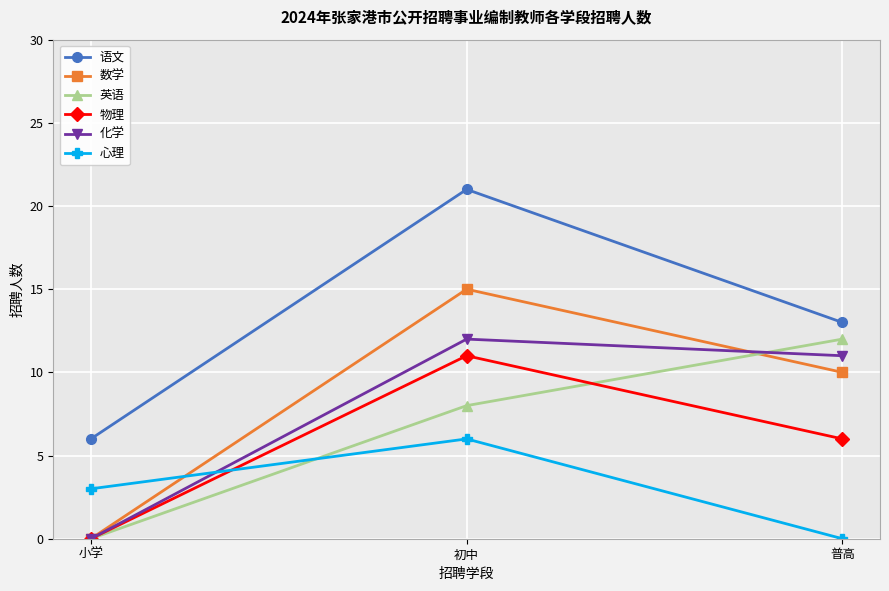

What are all the series names shown in the legend?

语文, 数学, 英语, 物理, 化学, 心理